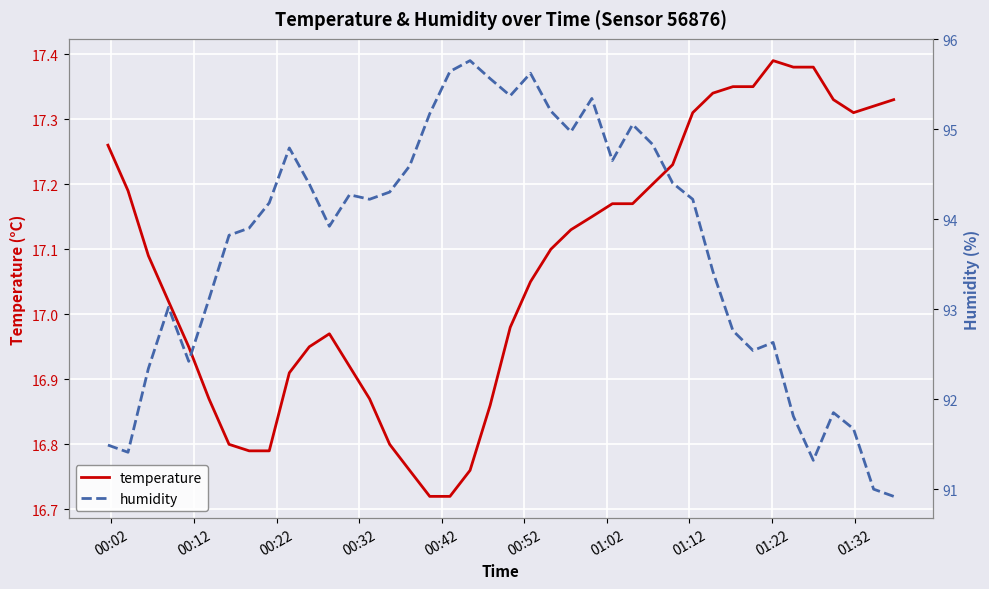

Is the value of temperature at 14 greater than the value of humidity at 36?

No